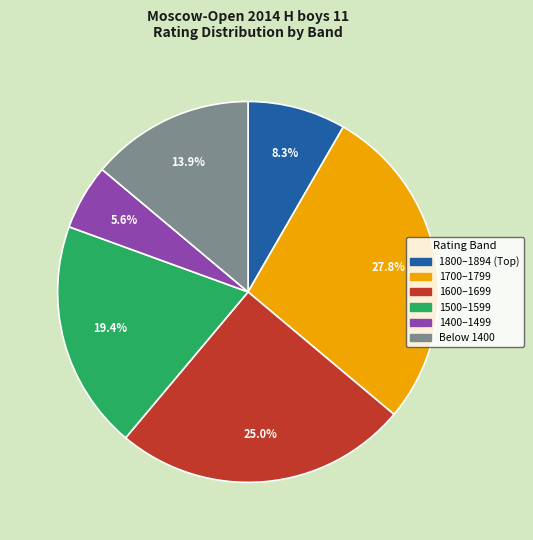

How many segments does this pie chart have?

6